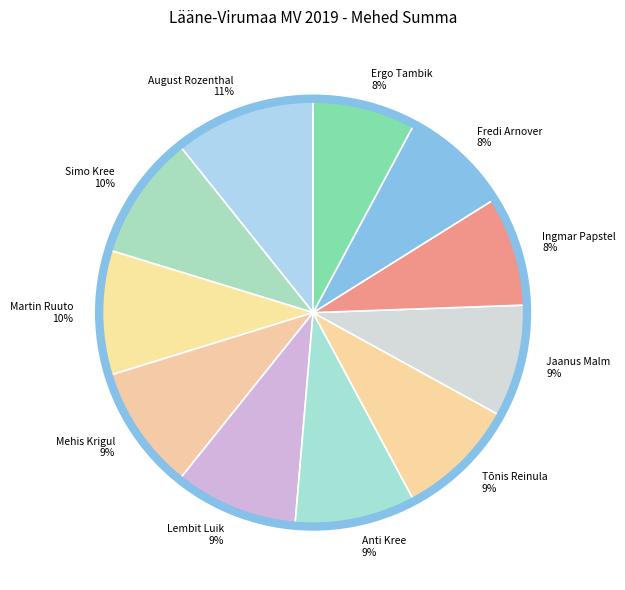

True or false: Ingmar Papstel accounts for 1% of the total.

False